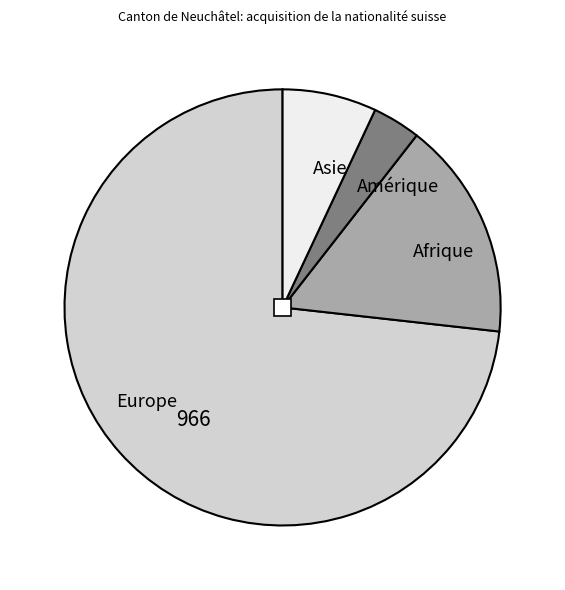

What is the change in value from Europe to Afrique?

-752